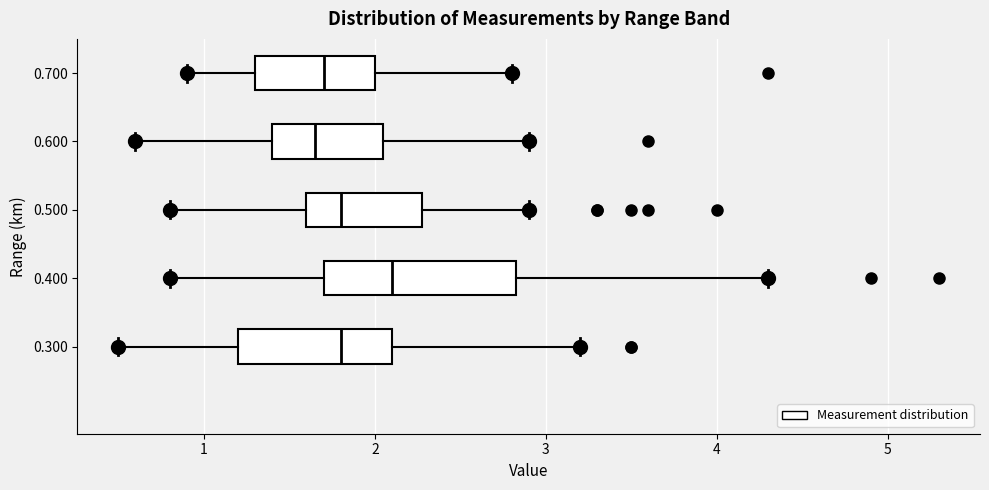

Which box's median line is the furthest to the right?

0.400